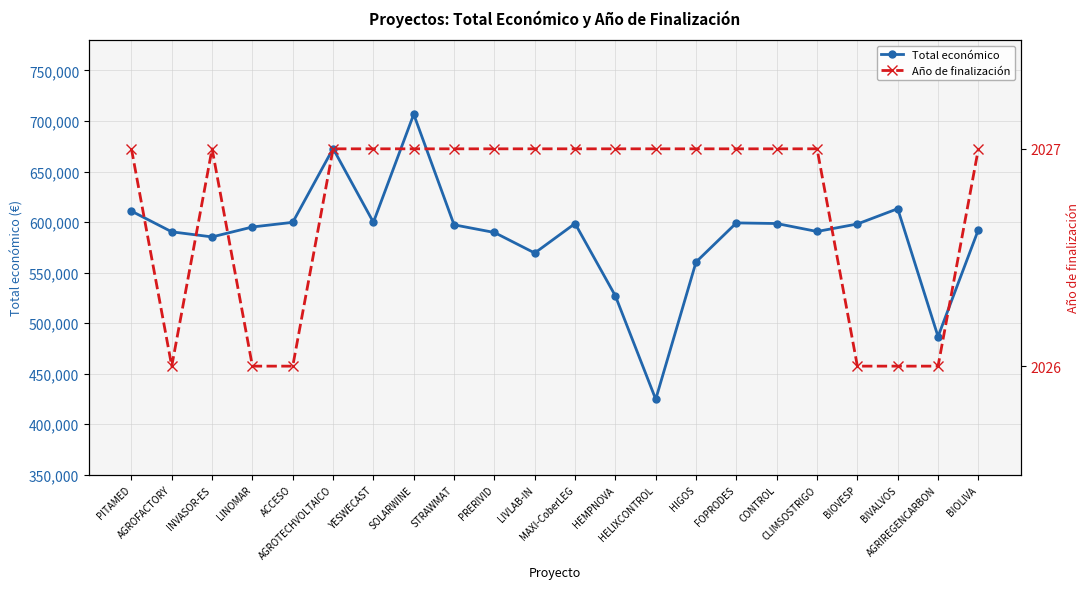

At which category is the sum across all series the highest?

SOLARWINE